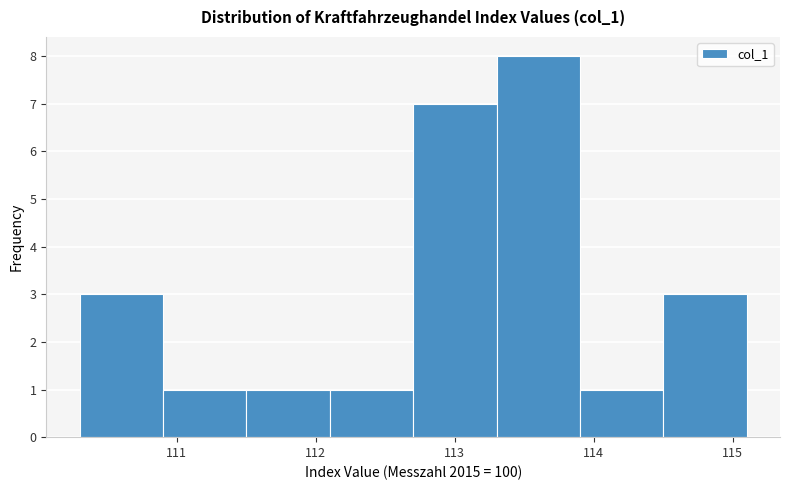

Reading left to right, transcribe this chart: for each bar, give the range it covers on the x-axis and its height. The values are not printed on the chart, so give them approximately, as read against the axis.

110.3 to 110.9: 3
110.9 to 111.5: 1
111.5 to 112.1: 1
112.1 to 112.7: 1
112.7 to 113.3: 7
113.3 to 113.9: 8
113.9 to 114.5: 1
114.5 to 115.1: 3